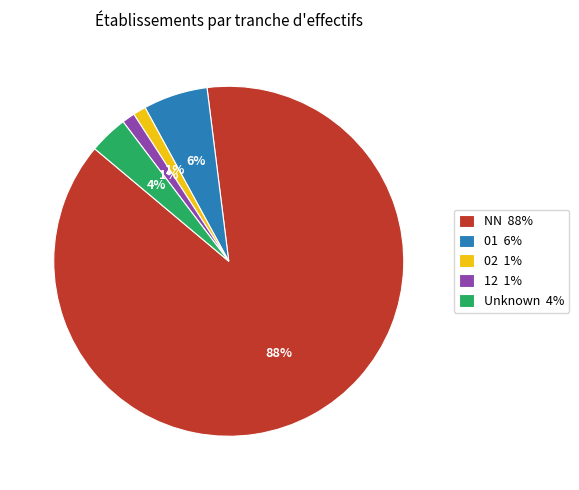

The NN 88% slice represents 94% of the pie. True or false?

False